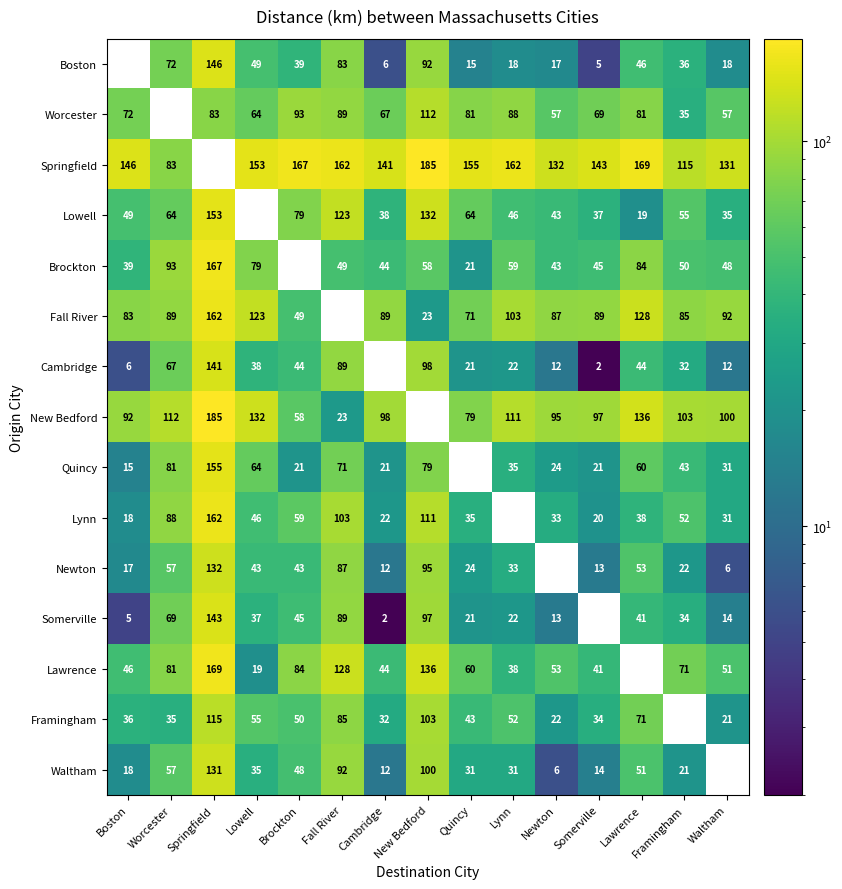

Is the value of Lynn at Worcester greater than the value of Framingham at Springfield?

No